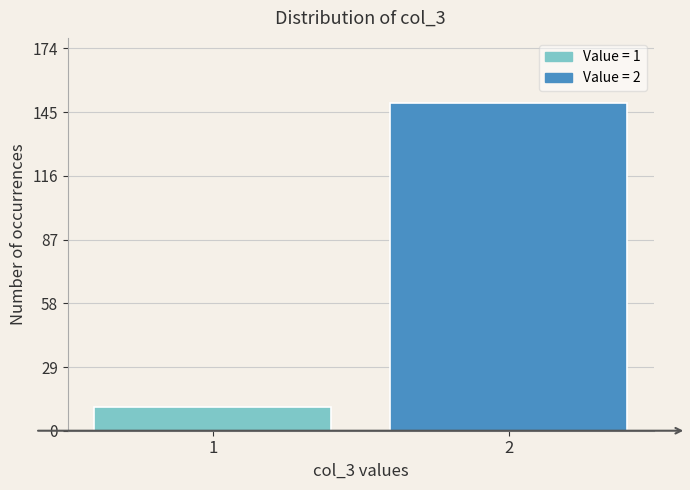

Reading right to left, list all the values displayed in this chart.

149	11